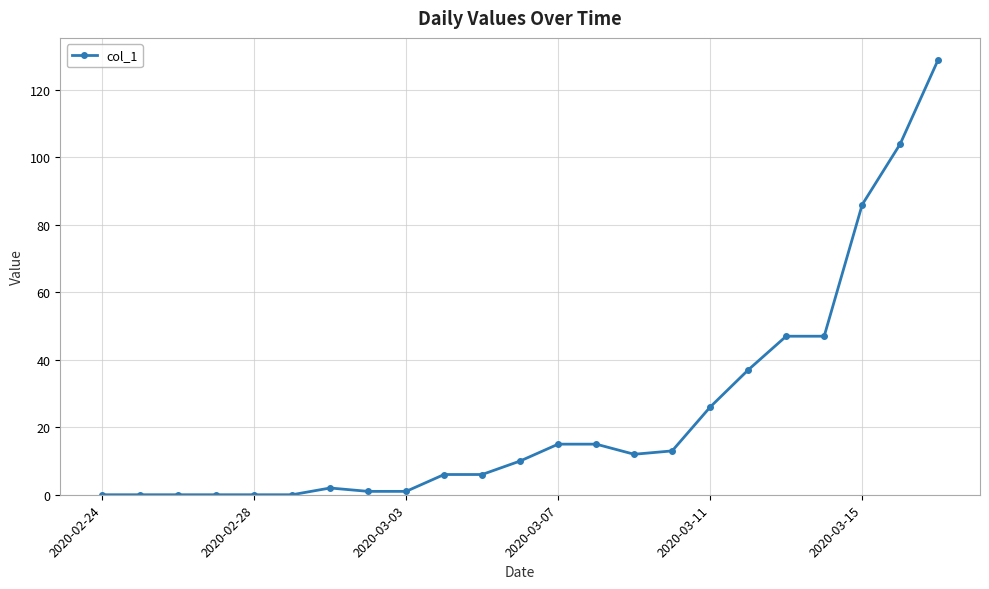

How many lines are shown in the chart?

1